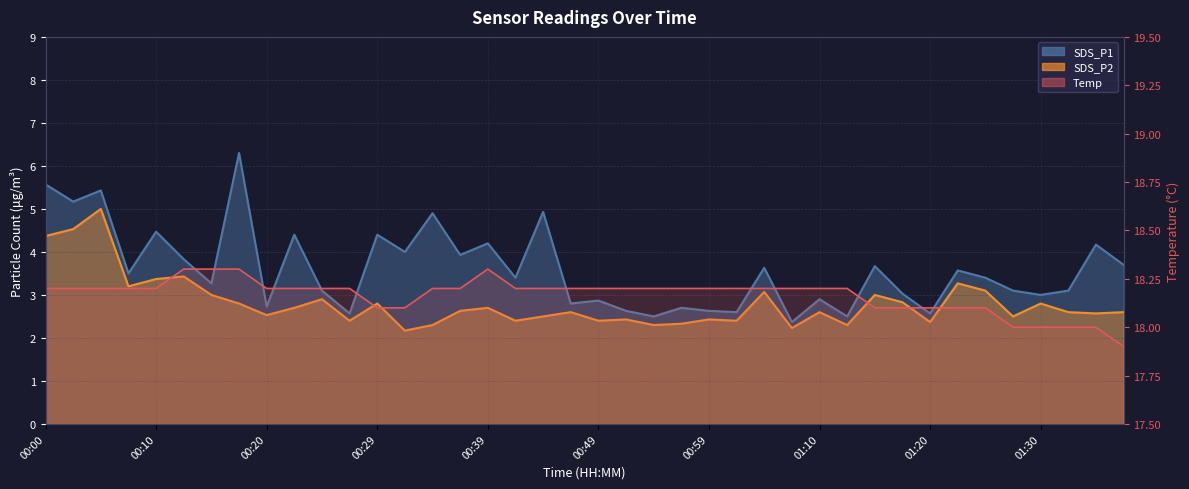

What is the difference between the Temp values at 00:32 and 00:46?

0.1